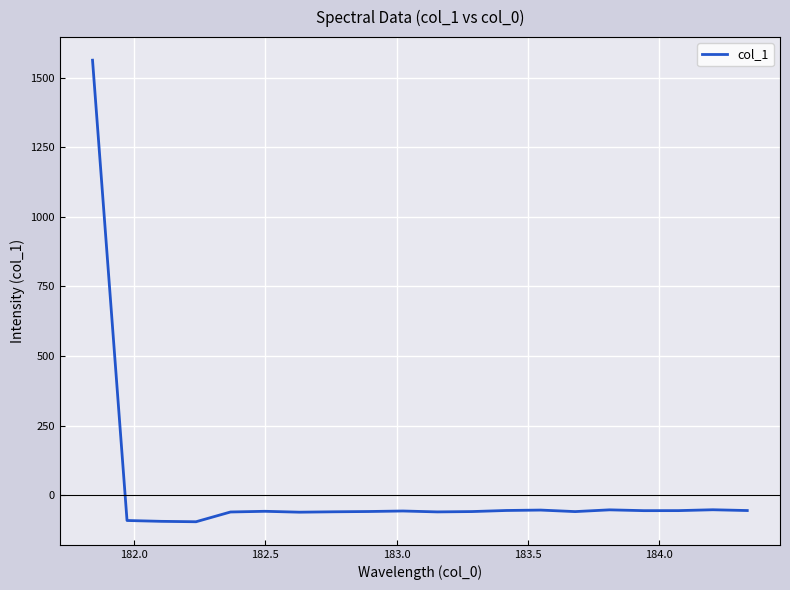

What is the maximum value shown in the chart?

1563.3